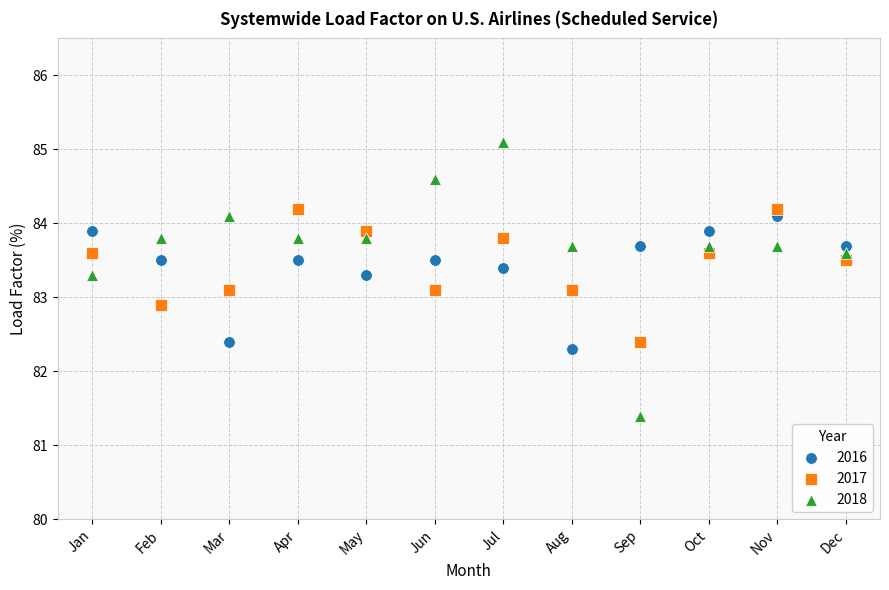

Which series contains the lowest Y value?

2018